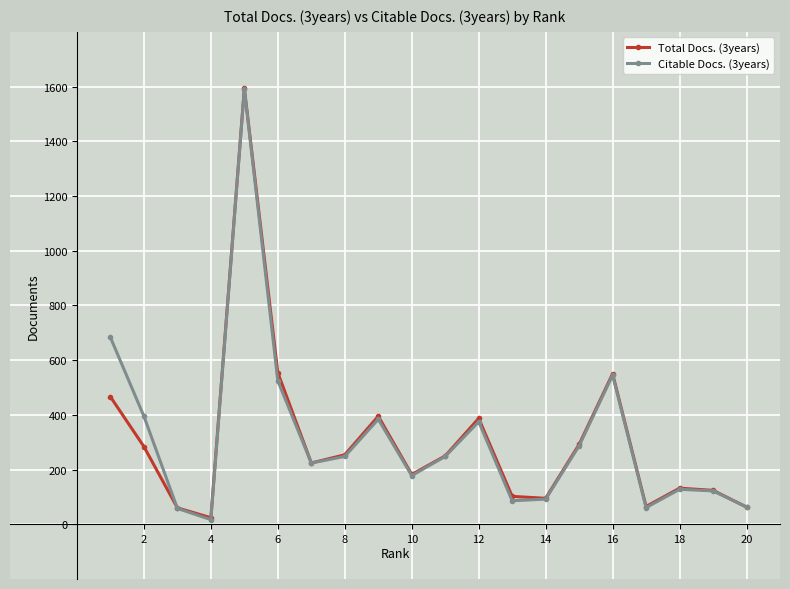

In Total Docs. (3years), how many points are lower than both neighbors (excluding endpoints)?

5